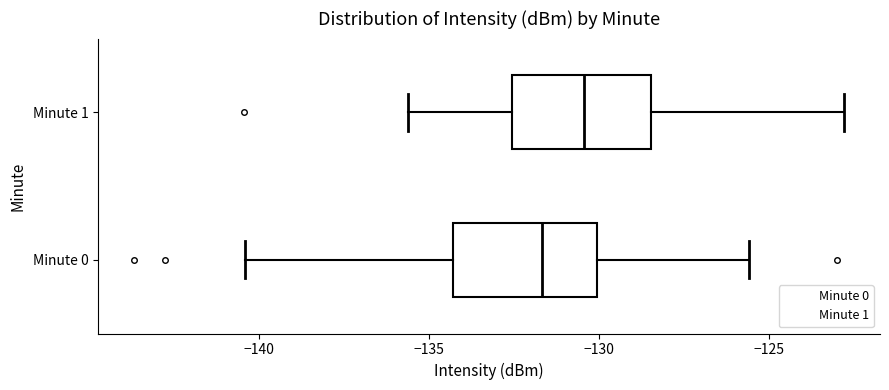

Where does the median line of the box for Minute 1 sit on the x-axis? The values are not printed on the chart, so give them approximately, as read against the axis.

-130.5